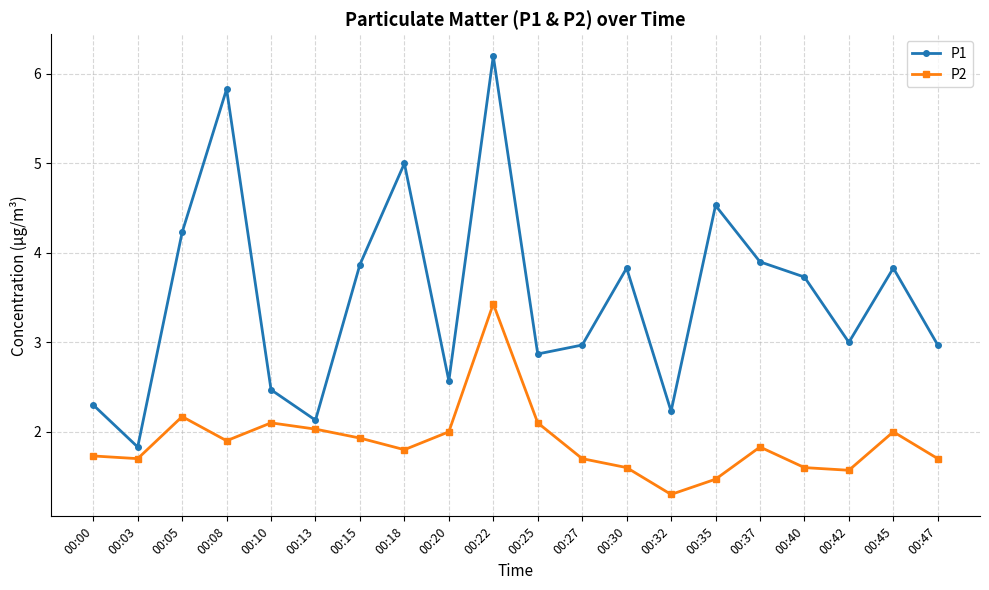

Which category has the highest value across all series?

00:22